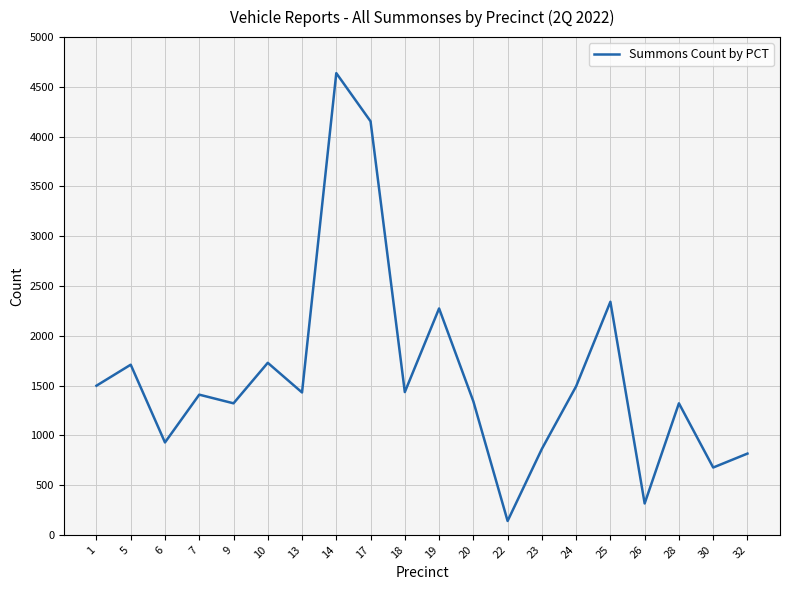

What is the approximate value at 19?

2274